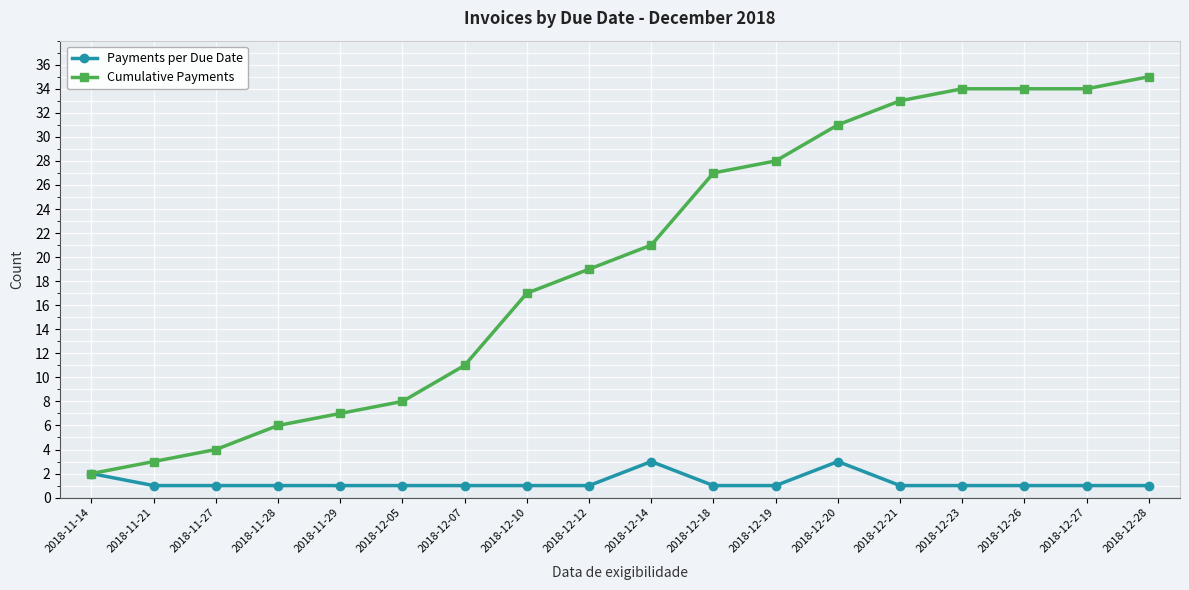

What is the smallest value displayed?

1